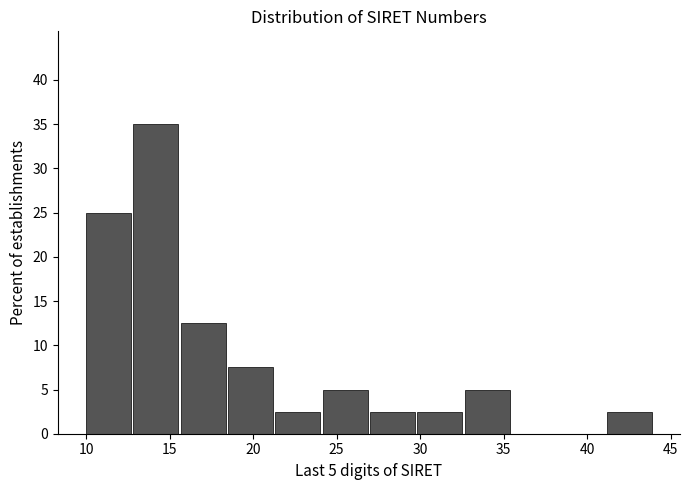

Over which range of the x-axis is the bar tallest?

13.0 to 15.5